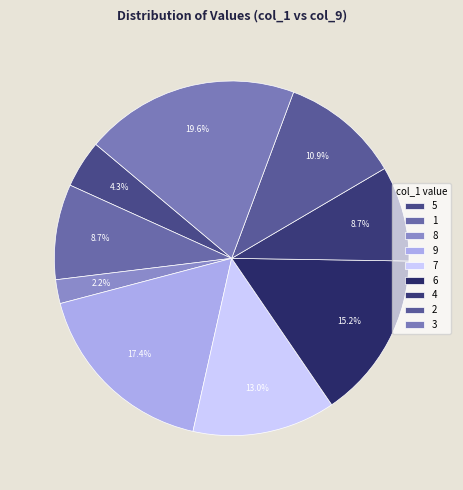

What percentage do 4 and 9 together represent?

26.1%